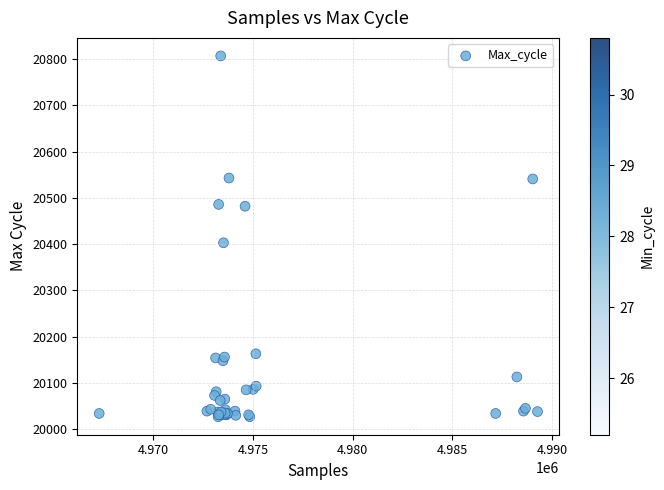

What Y value in the scatter plot is closest to 20417?

20403